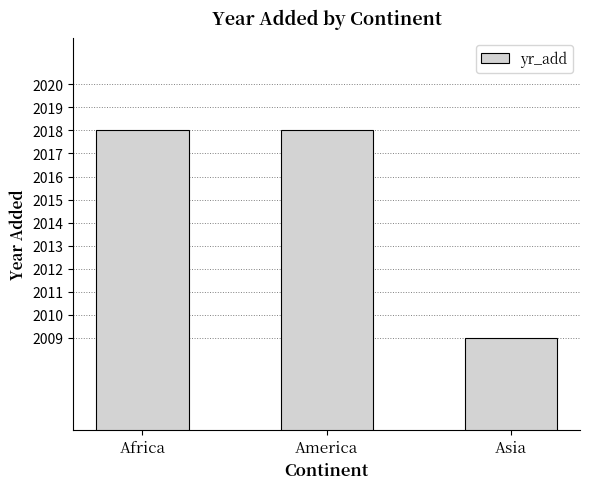

What is the change in value from America to Asia?

-9